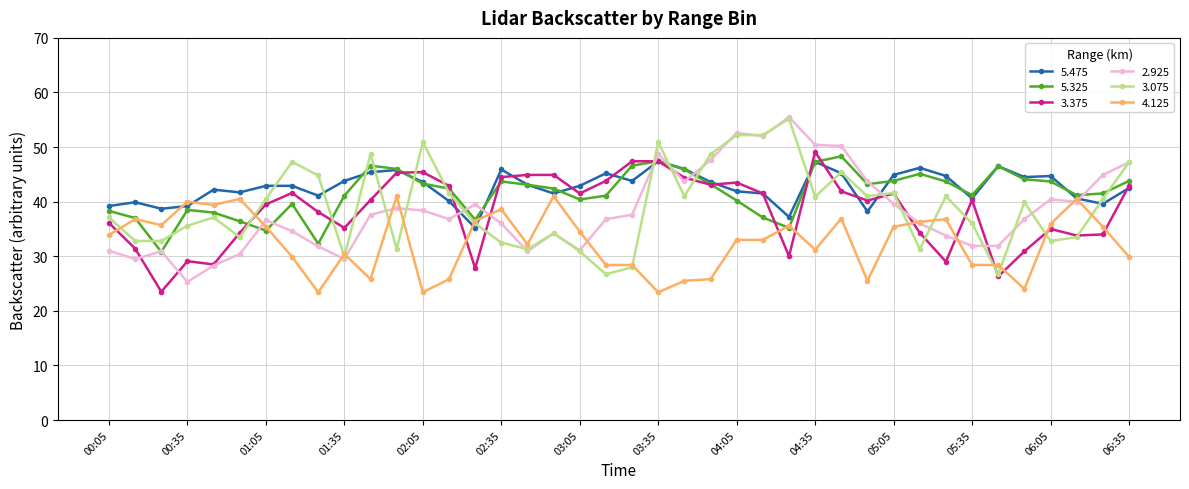

What is the sum of all 3.075 values?

1561.5